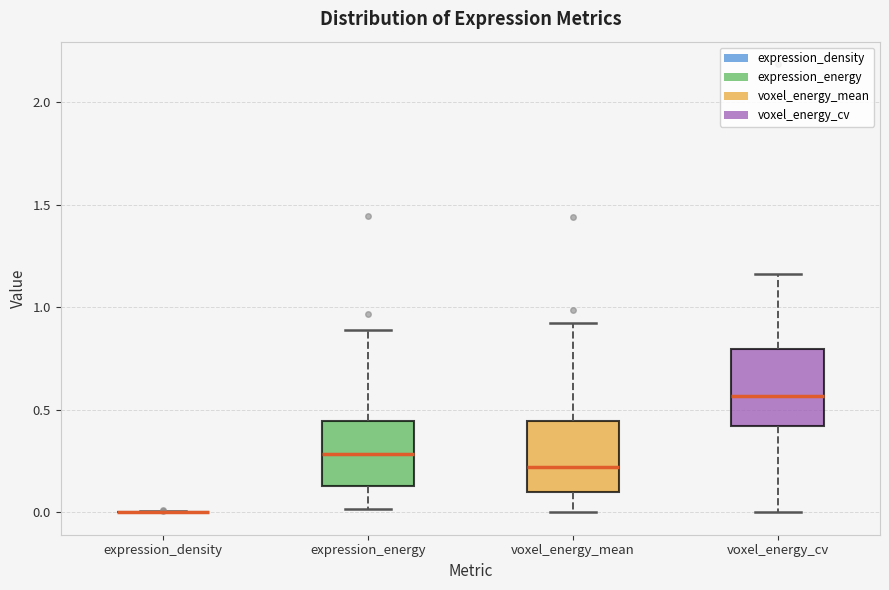

Reading left to right, read every box against the y-axis: the position of its median line, the range the box covers, and the ends of its whiskers. The values are not printed on the chart, so give them approximately, as read against the axis.

expression_density: box collapsed to a line at 0.00, whiskers 0.00 to 0.00
expression_energy: median 0.30, box 0.15 to 0.45, whiskers 0.00 to 0.90
voxel_energy_mean: median 0.20, box 0.10 to 0.45, whiskers 0.00 to 0.90
voxel_energy_cv: median 0.55, box 0.40 to 0.80, whiskers 0.00 to 1.15